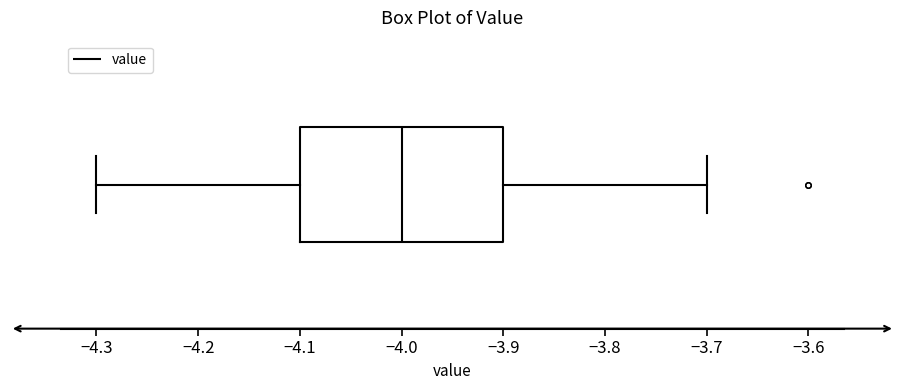

Read this box plot against the x-axis: the position of the median line, the range covered by the box, and the ends of both whiskers. The values are not printed on the chart, so give them approximately, as read against the axis.

median -4.0, box -4.1 to -3.9, whiskers -4.3 to -3.7